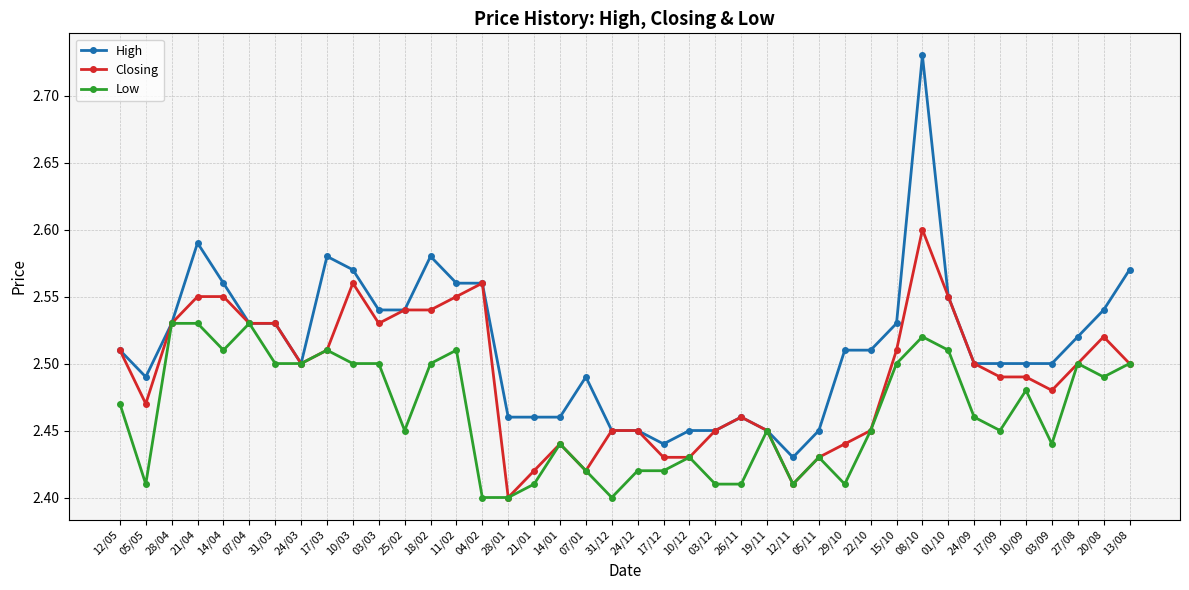

The value of Closing at 03/09 is 2.5. True or false?

True